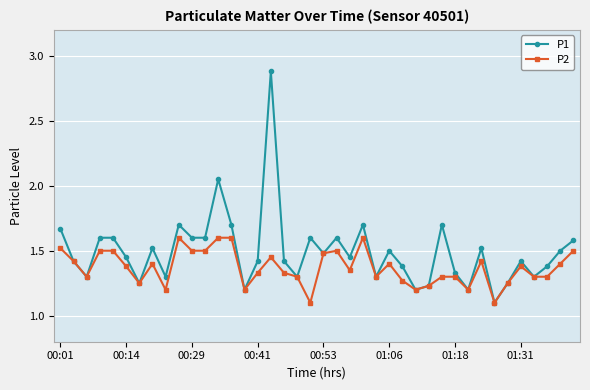

What is the highest value of the P2 series?

1.6